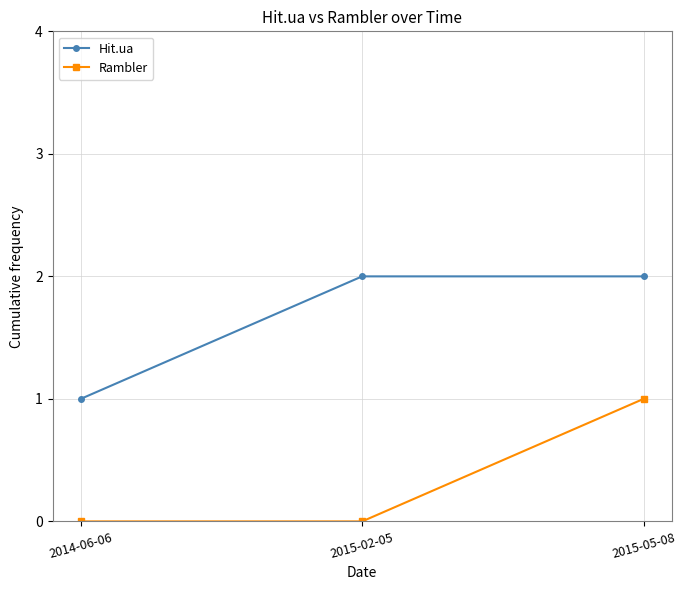

What is the total value across all series at 2015-05-08?

3